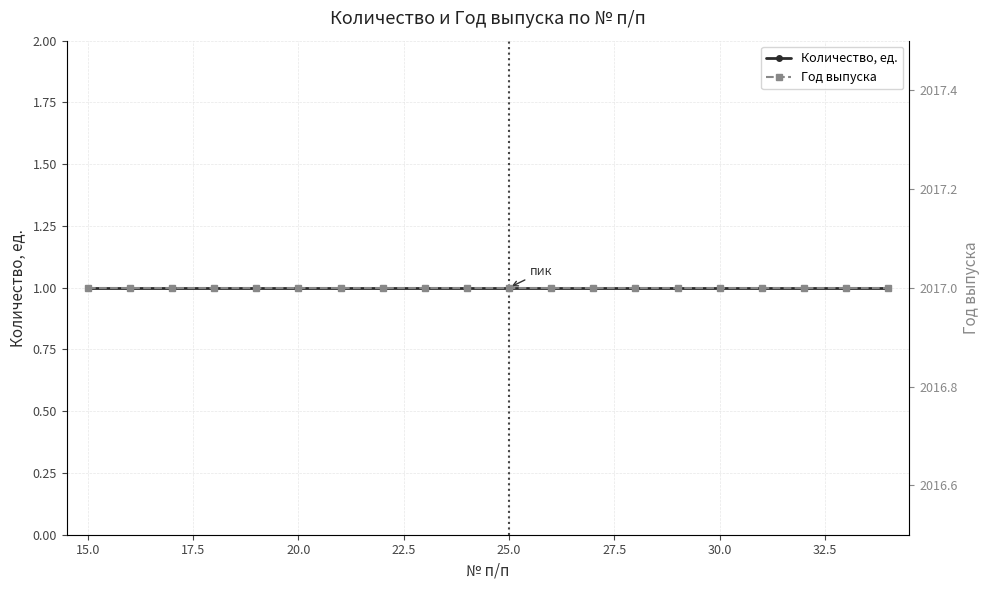

Reading left to right, extract all data points from this chart.

Количество, ед.: 1	1	1	1	1	1	1	1	1	1	1	1	1	1	1	1	1	1	1	1
Год выпуска: 2017	2017	2017	2017	2017	2017	2017	2017	2017	2017	2017	2017	2017	2017	2017	2017	2017	2017	2017	2017